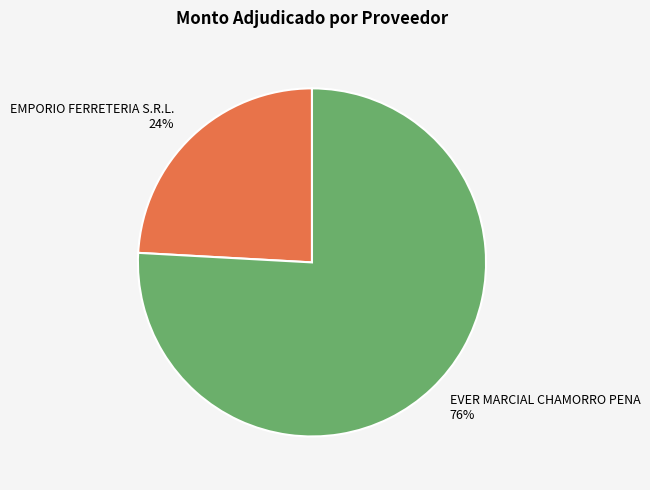

True or false: EVER MARCIAL CHAMORRO PENA accounts for 76% of the total.

True